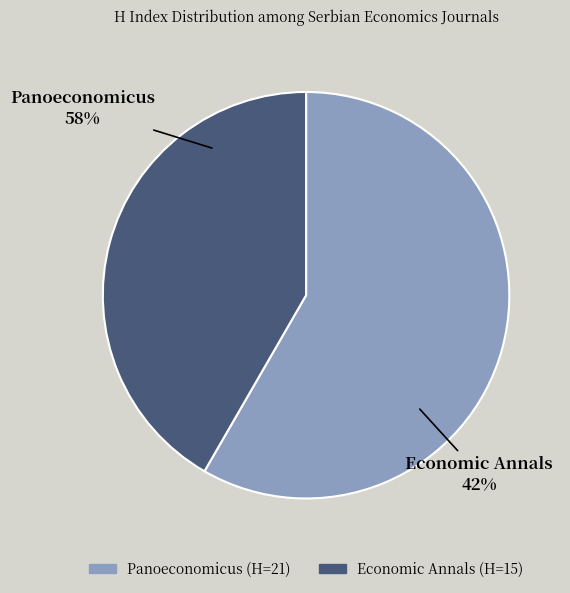

What is the change in value from Panoeconomicus to Economic Annals?

-6